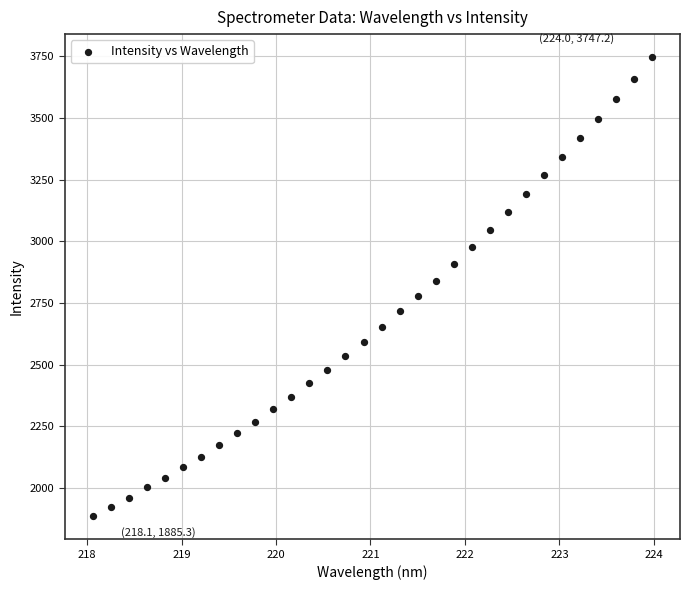

What is the range of X values (max minus min)?

5.9